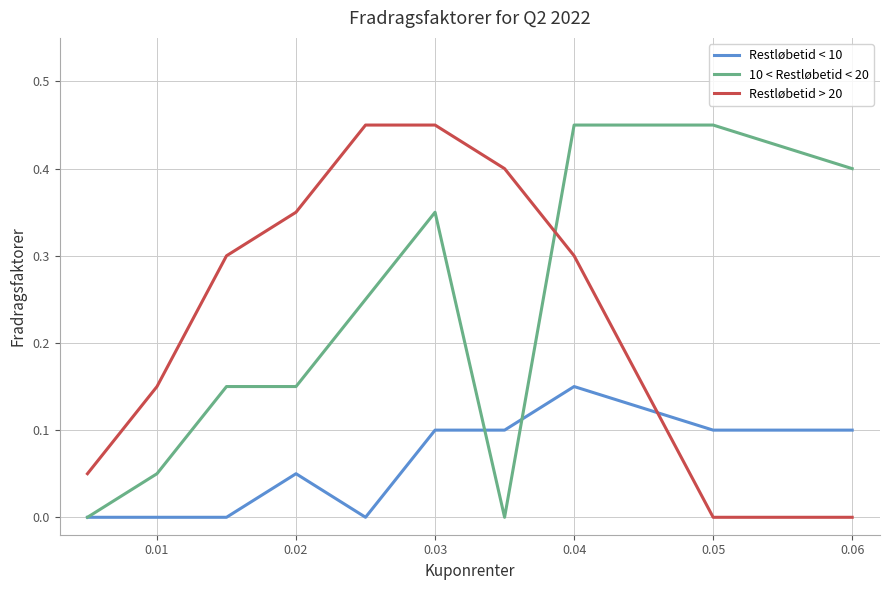

Which series ends up on top after the final intersection of Restløbetid > 20 and 10 < Restløbetid < 20?

10 < Restløbetid < 20